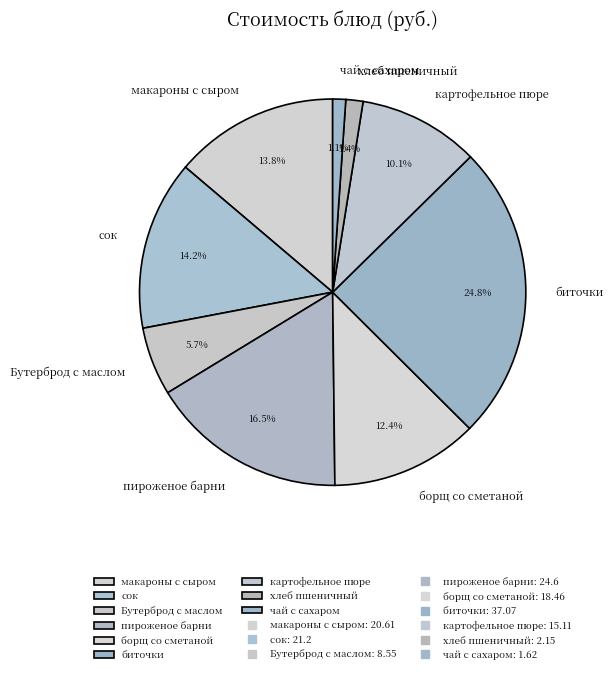

True or false: Бутерброд с маслом accounts for 6% of the total.

True